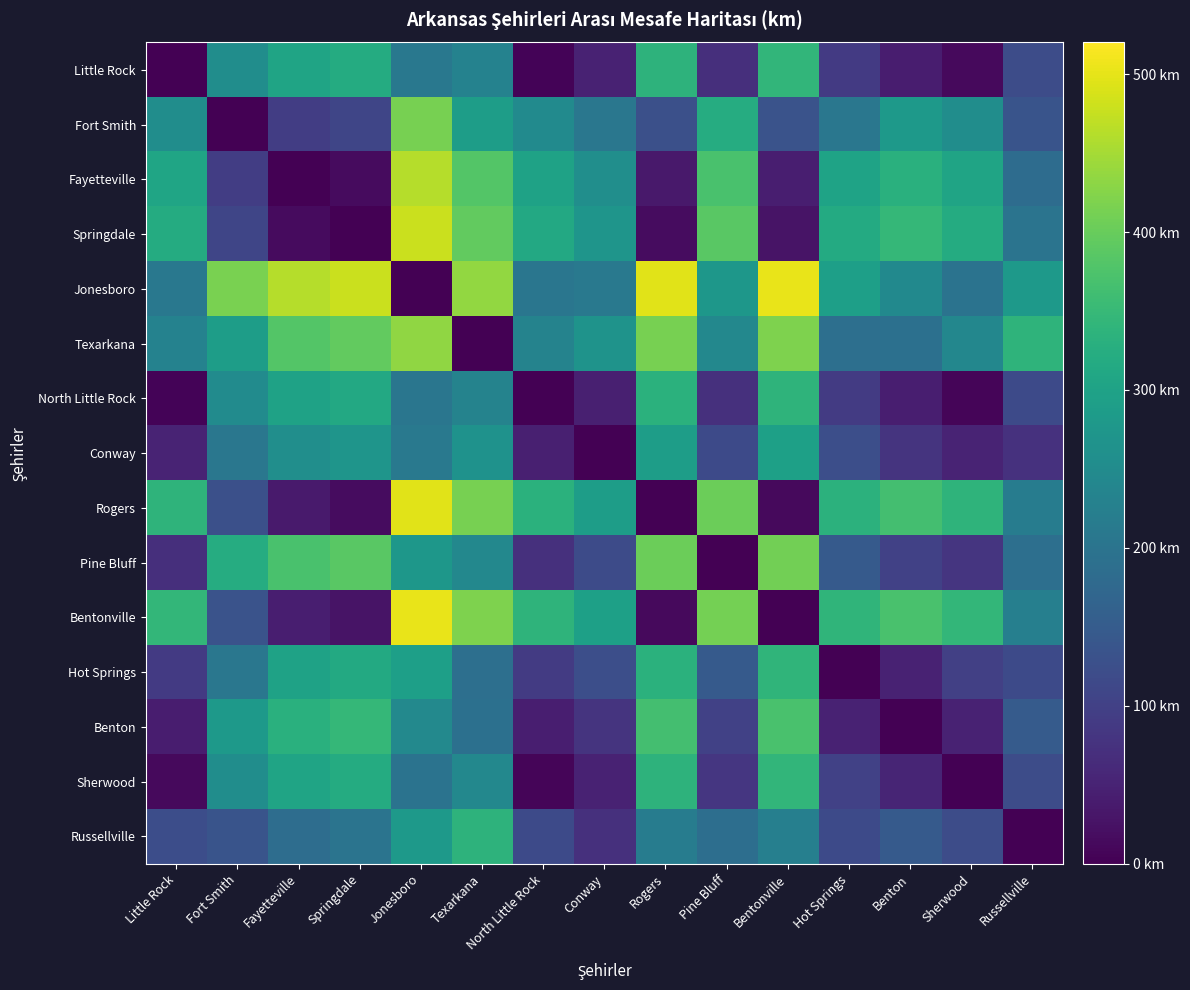

Which series has the largest total across all categories?

Jonesboro